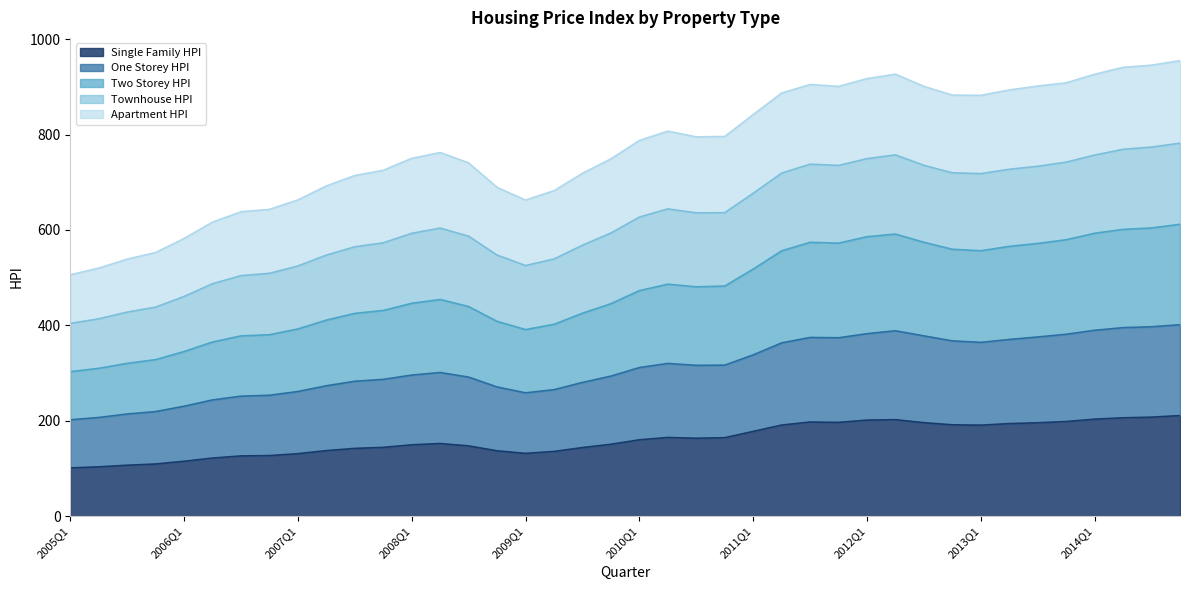

True or false: Townhouse_HPI has more than 2 interior local peaks.

True